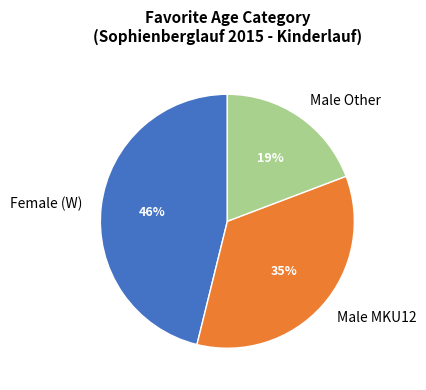

What percentage is the Male MKU12 slice, to the nearest percent?

35%